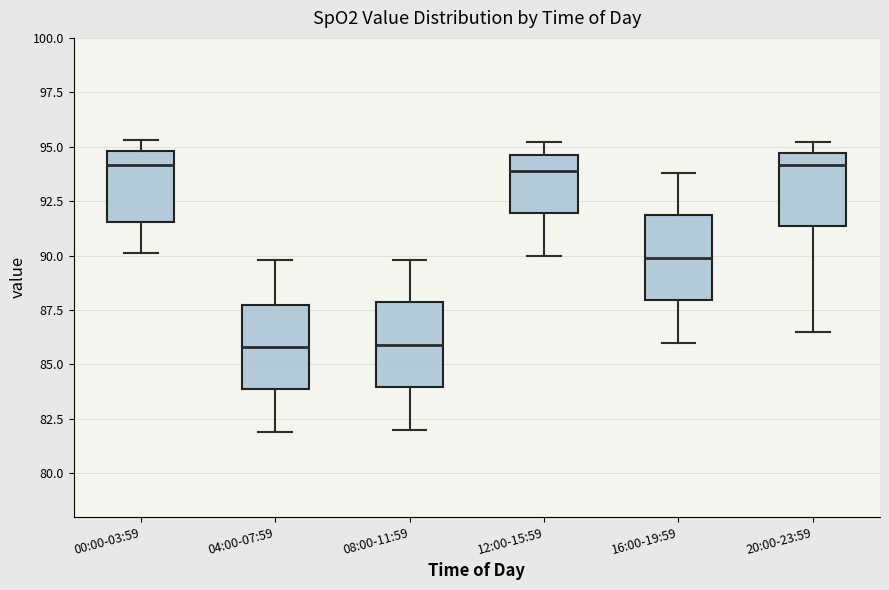

Where does the lower whisker of the box for 20:00-23:59 end on the y-axis? The values are not printed on the chart, so give them approximately, as read against the axis.

86.5